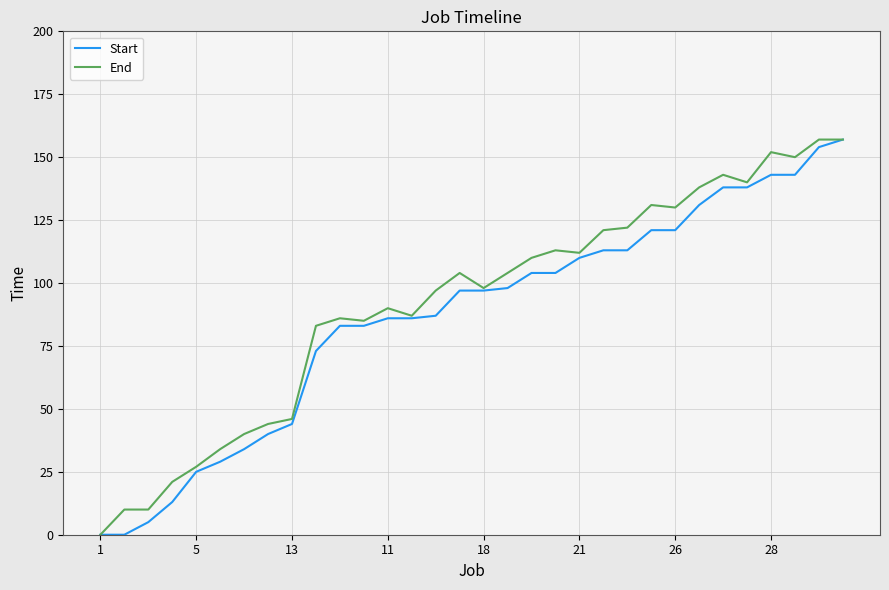

What is the maximum value for End?

157